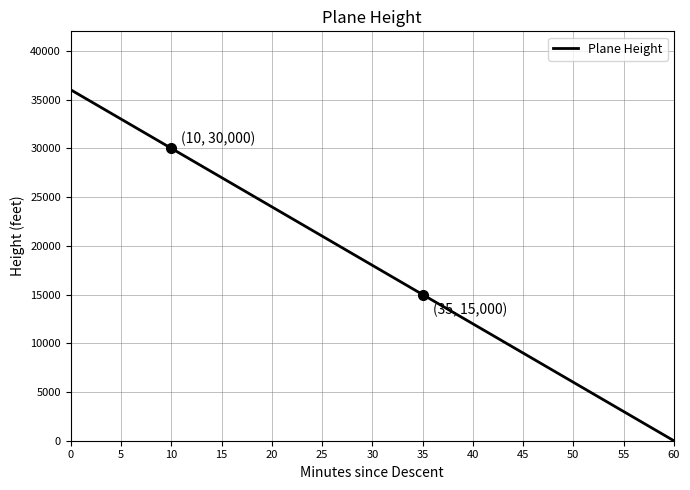

What is the greatest value displayed?

36000